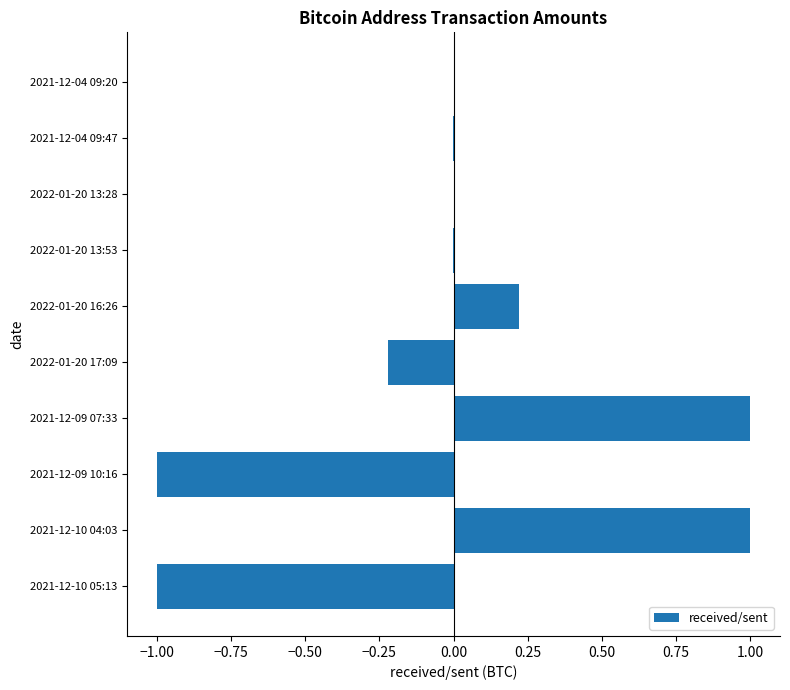

Between 2021-12-09 07:33 and 2021-12-09 10:16, which is larger?

2021-12-09 07:33